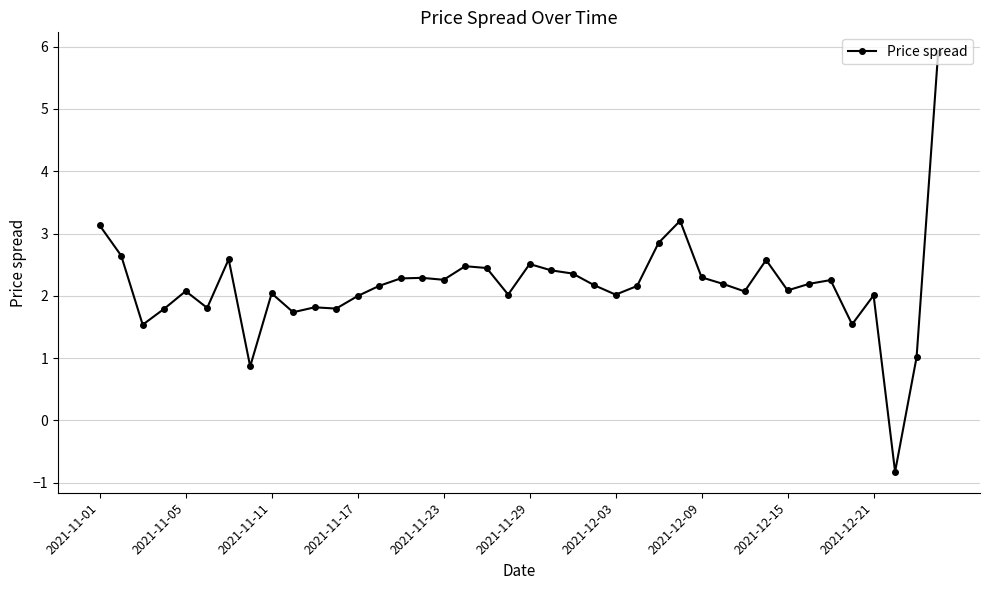

What is the value of the 21st point from the left?

2.5